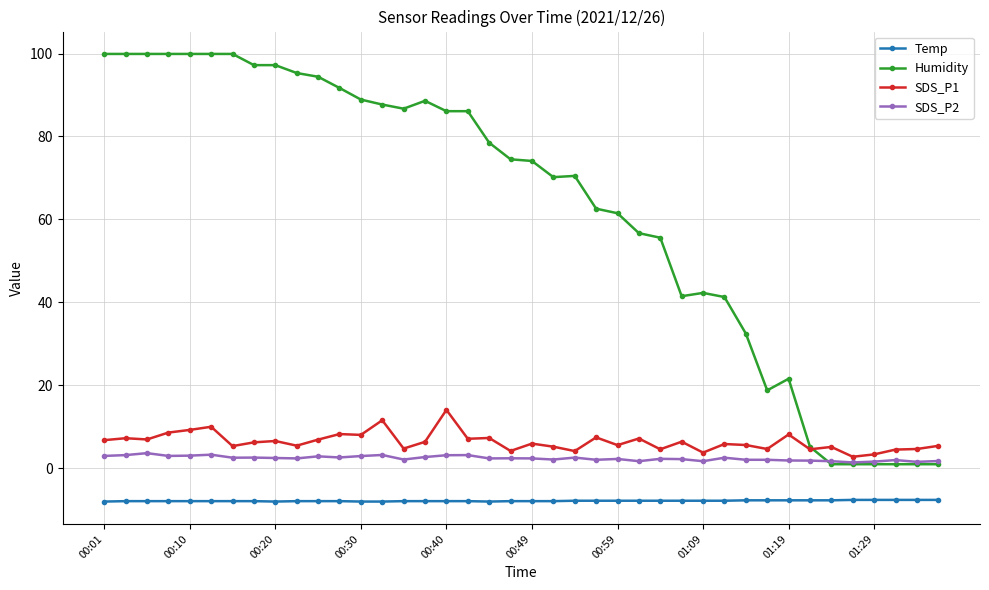

True or false: SDS_P2 and Temp cross at least once.

False